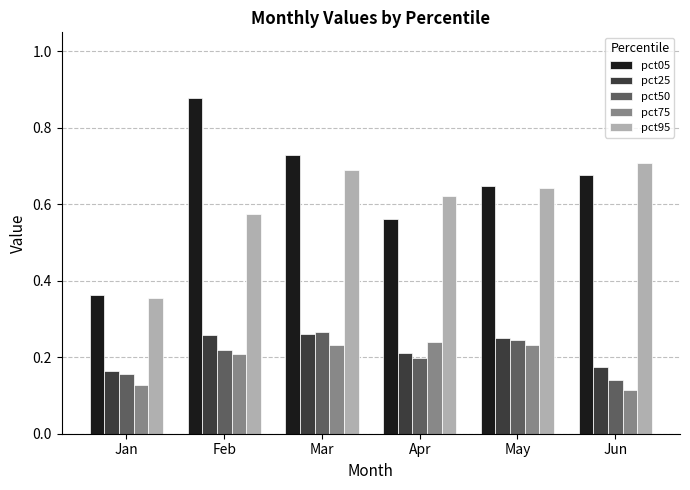

Which category has the lowest value across all series?

Jun